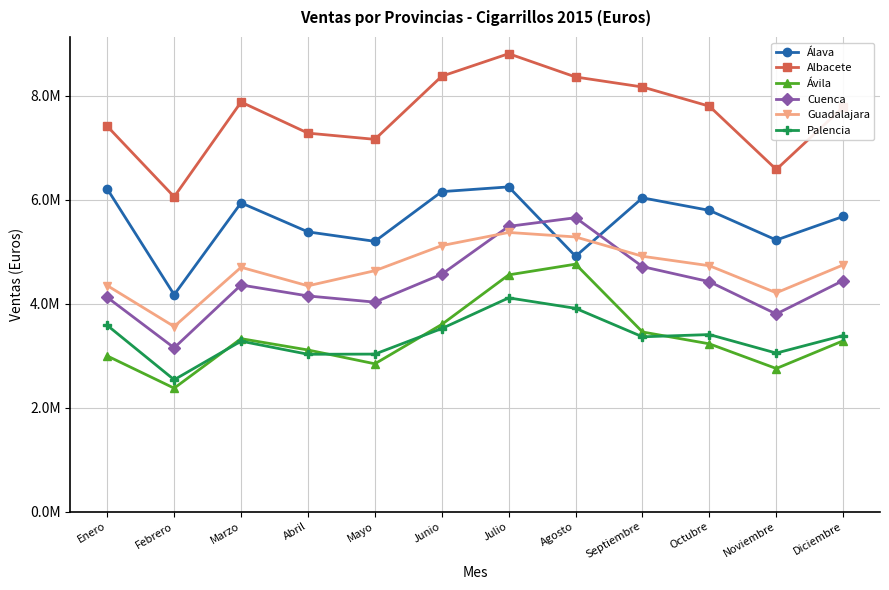

True or false: Palencia and Álava cross at least once.

False